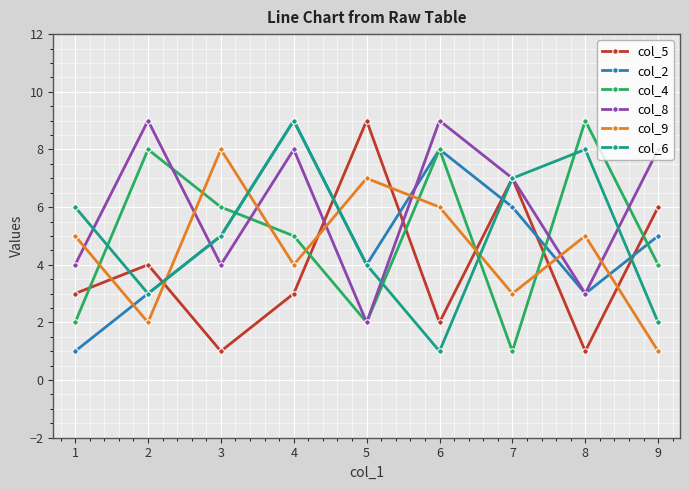

Between which two adjacent categories do col_4 and col_5 first intersect?

1 and 2